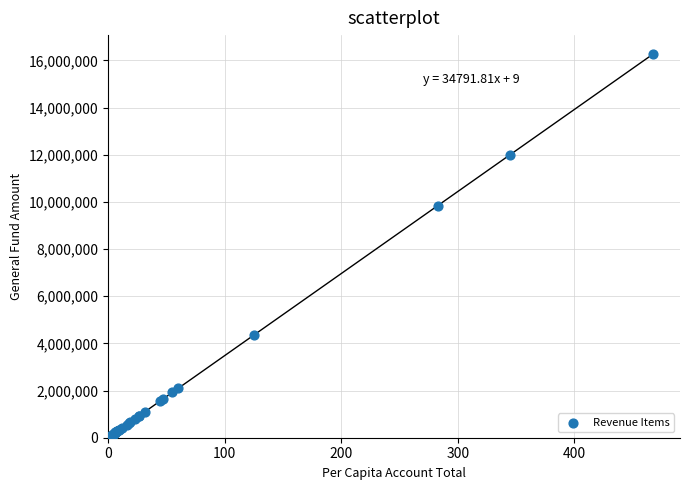

What Y value in the scatter plot is closest to 8132350?

9846452